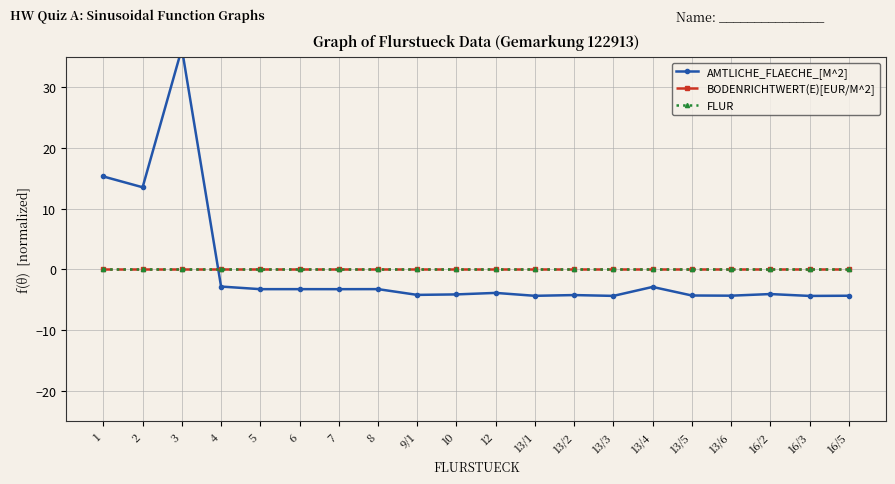

The value of BODENRICHTWERT(E)[EUR/M^2] at 3 is 0.0. True or false?

True